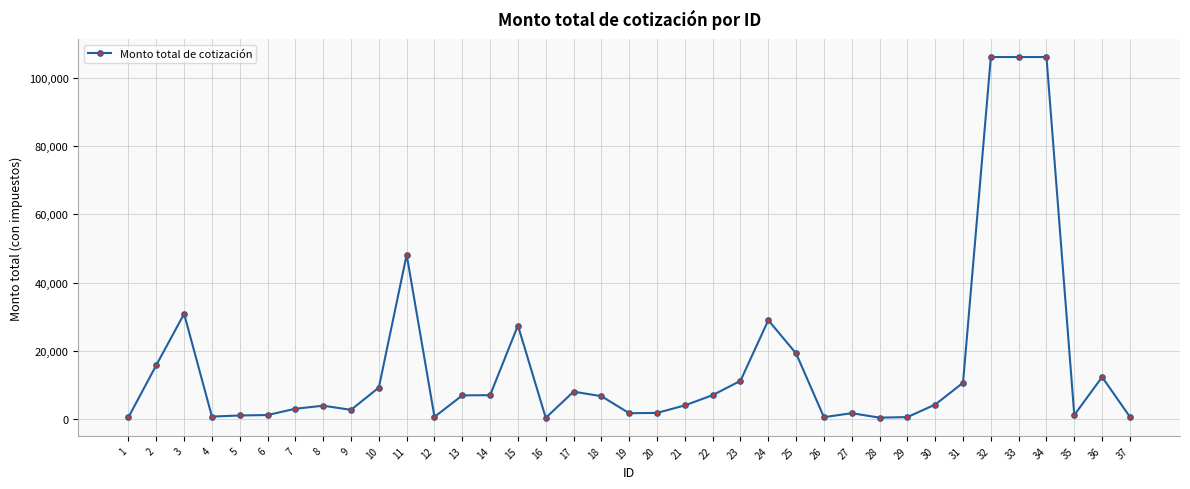

At which label does the data first exceed 4304?

2